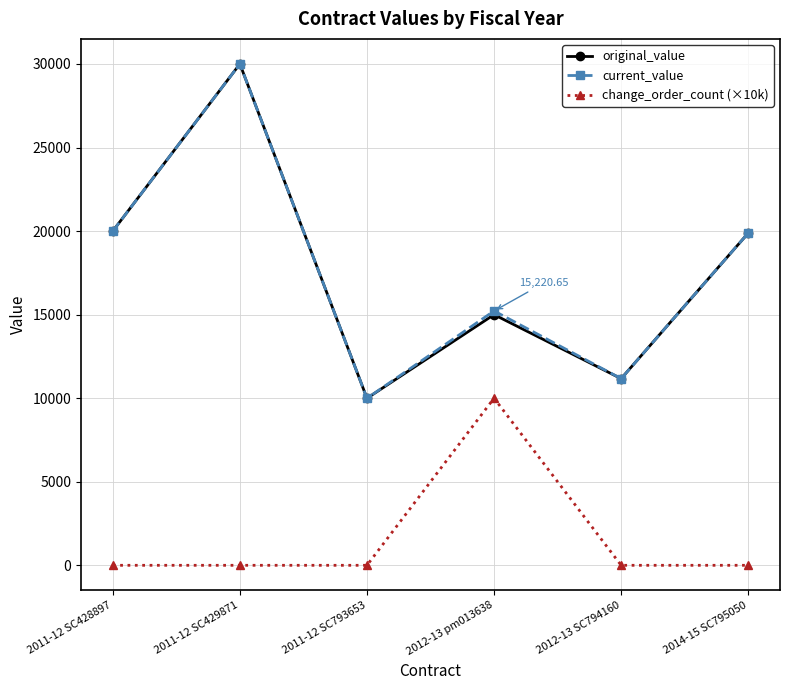

The change_order_count (×10k) series shows 0.0 at 2011-12 SC429871. True or false?

True